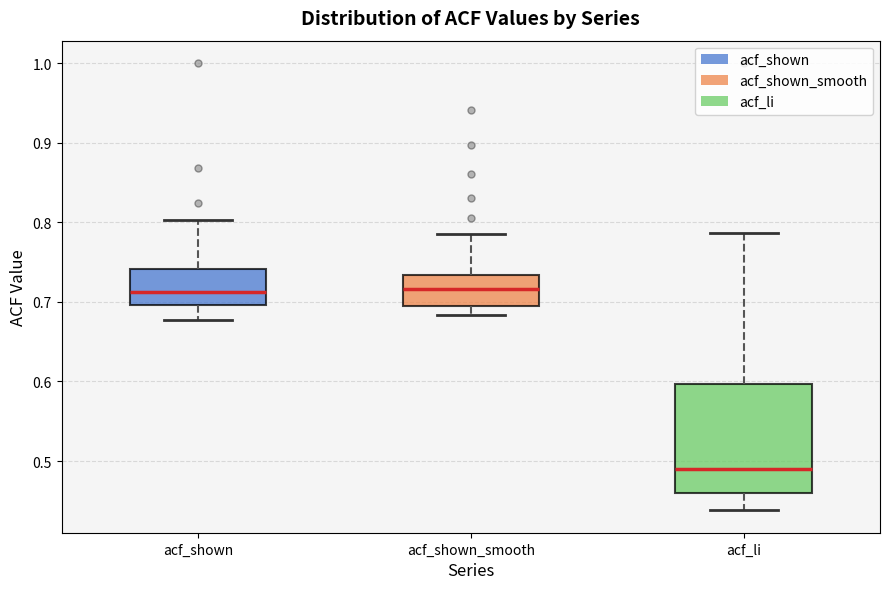

Reading left to right, transcribe this box plot: for each box, give where its median line is, the range the box spans, and where its two whiskers end, as read against the y-axis. The values are not printed on the chart, so give them approximately, as read against the axis.

acf_shown: median 0.71, box 0.70 to 0.74, whiskers 0.68 to 0.80
acf_shown_smooth: median 0.72, box 0.69 to 0.73, whiskers 0.68 to 0.79
acf_li: median 0.49, box 0.46 to 0.60, whiskers 0.44 to 0.79